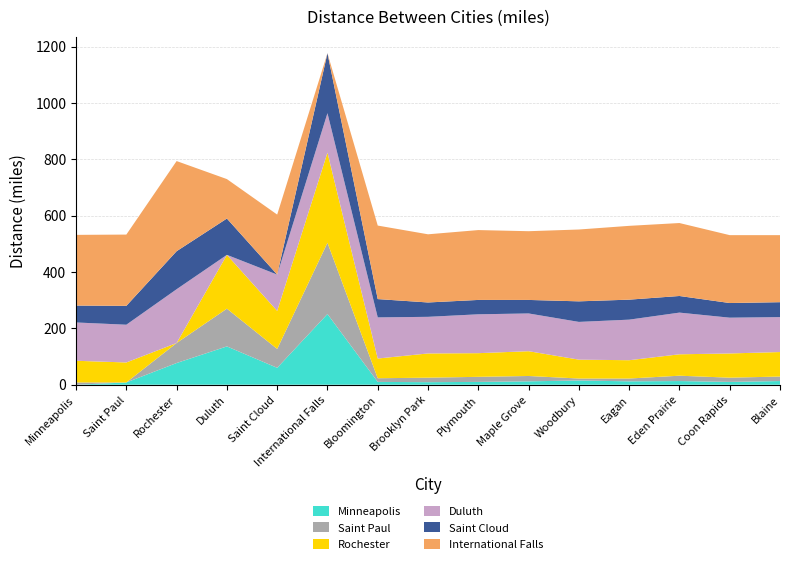

Reading left to right, extract all data points from this chart.

Minneapolis: 0	8	77	136	60	251	10	9	10	12	15	12	13	10	13
Saint Paul: 8	0	71	134	67	253	13	16	18	19	7	10	19	15	16
Rochester: 77	71	0	191	135	320	70	86	84	88	67	65	76	86	87
Duluth: 136	134	191	0	129	140	146	130	138	134	134	144	148	127	124
Saint Cloud: 60	67	135	129	0	213	65	51	51	48	73	71	59	52	53
International Falls: 251	253	320	140	213	0	261	242	248	244	255	262	259	241	238